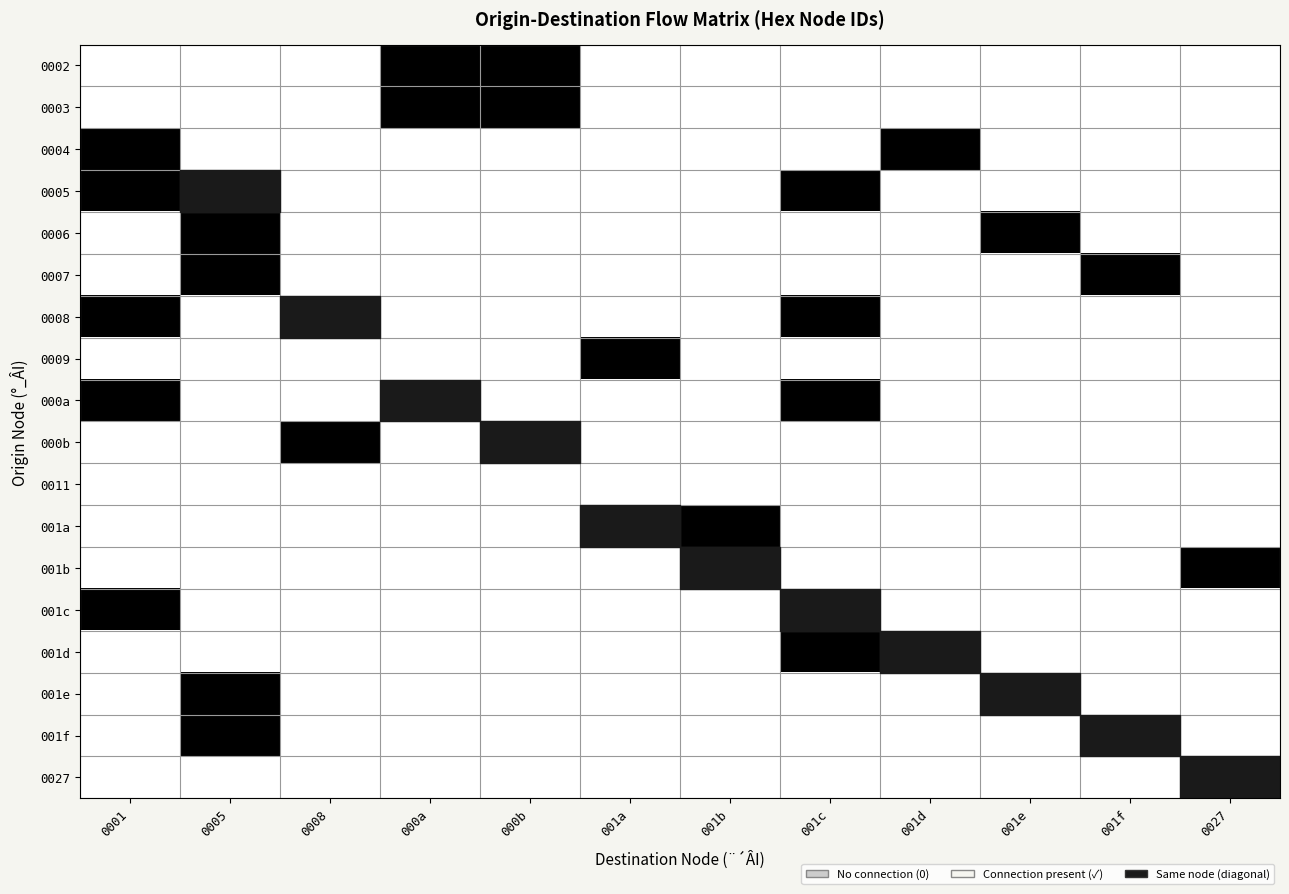

Which category has the lowest value across all series?

0001